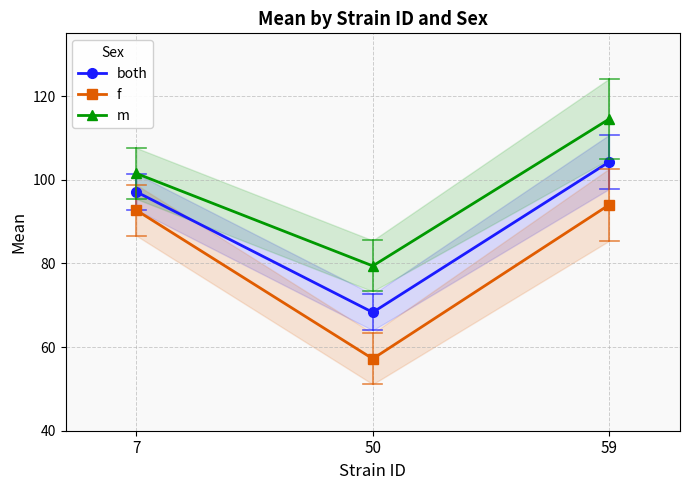

Reading left to right, what are all the values shown in this chart?

both: 97.1	68.3	104.2
f: 92.7	57.2	94.0
m: 101.5	79.4	114.5